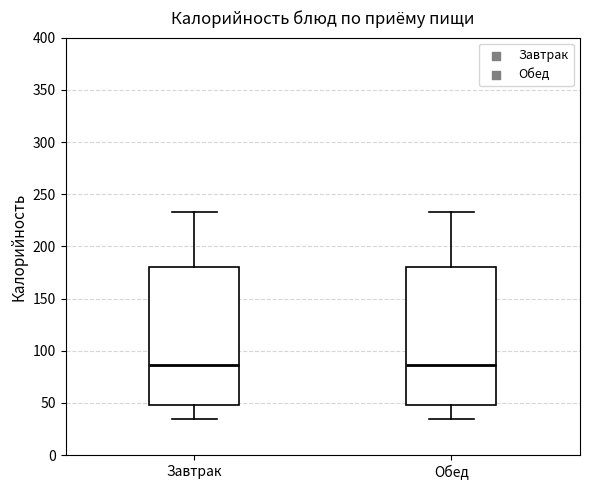

Reading left to right, read every box against the y-axis: the position of its median line, the range the box covers, and the ends of its whiskers. The values are not printed on the chart, so give them approximately, as read against the axis.

Завтрак: median 85, box 50 to 180, whiskers 35 to 235
Обед: median 85, box 50 to 180, whiskers 35 to 235